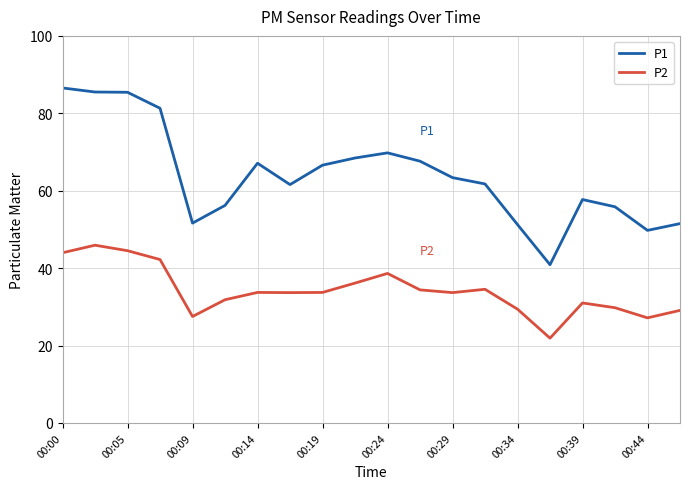

True or false: P2 and P1 cross at least once.

False